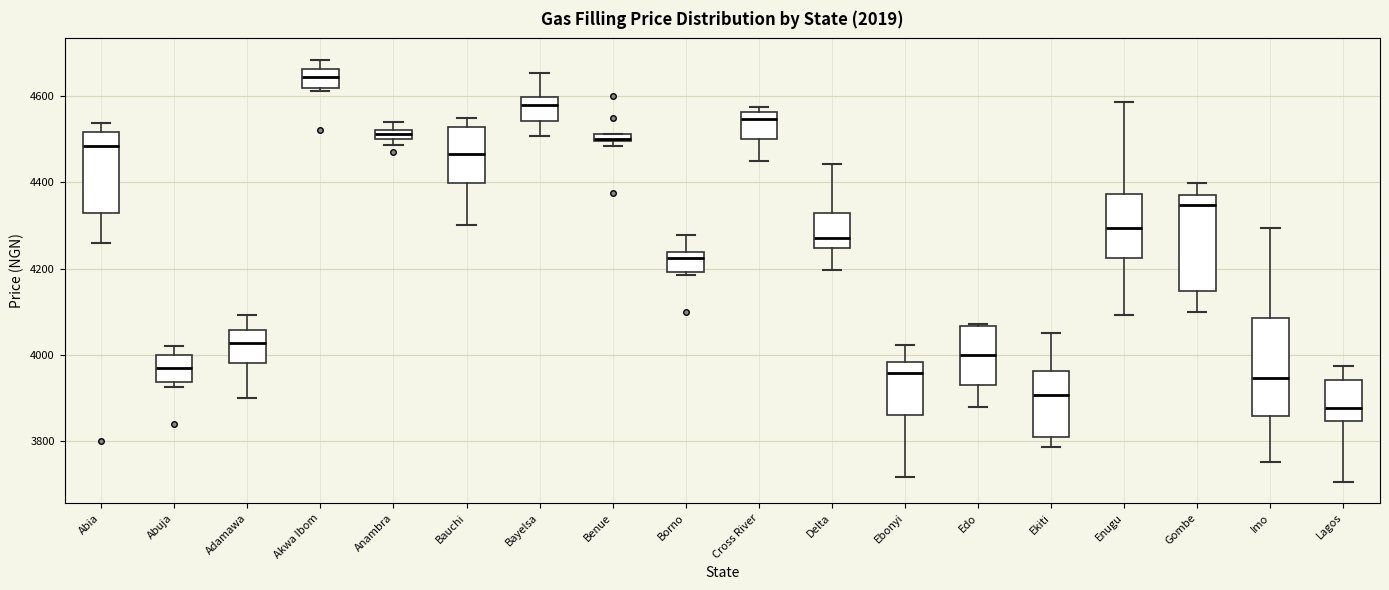

Where is the upper edge of the box for Abuja on the y-axis? The values are not printed on the chart, so give them approximately, as read against the axis.

4000